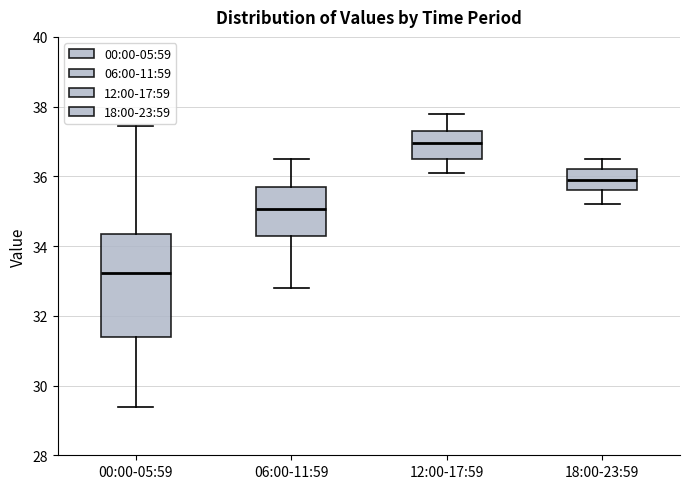

Where does the median line of the box for 06:00-11:59 sit on the y-axis? The values are not printed on the chart, so give them approximately, as read against the axis.

35.0